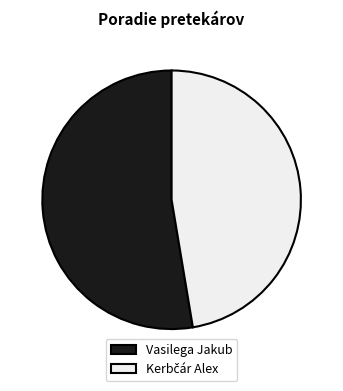

Does Vasilega Jakub account for over 50% of the chart?

Yes